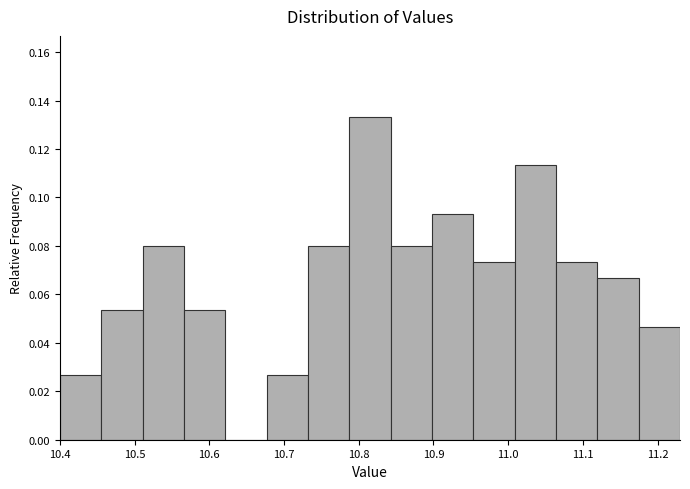

Reading left to right, transcribe this chart: for each bar, give the range it covers on the x-axis and its height. Neither the bar edges nor the heights are printed on the chart, so give them approximately, as read against the axes.

10.40 to 10.46: 0.026
10.46 to 10.51: 0.054
10.51 to 10.57: 0.080
10.57 to 10.62: 0.054
10.62 to 10.68: 0
10.68 to 10.73: 0.026
10.73 to 10.79: 0.080
10.79 to 10.84: 0.134
10.84 to 10.90: 0.080
10.90 to 10.95: 0.094
10.95 to 11.01: 0.074
11.01 to 11.06: 0.114
11.06 to 11.12: 0.074
11.12 to 11.17: 0.066
11.17 to 11.23: 0.046